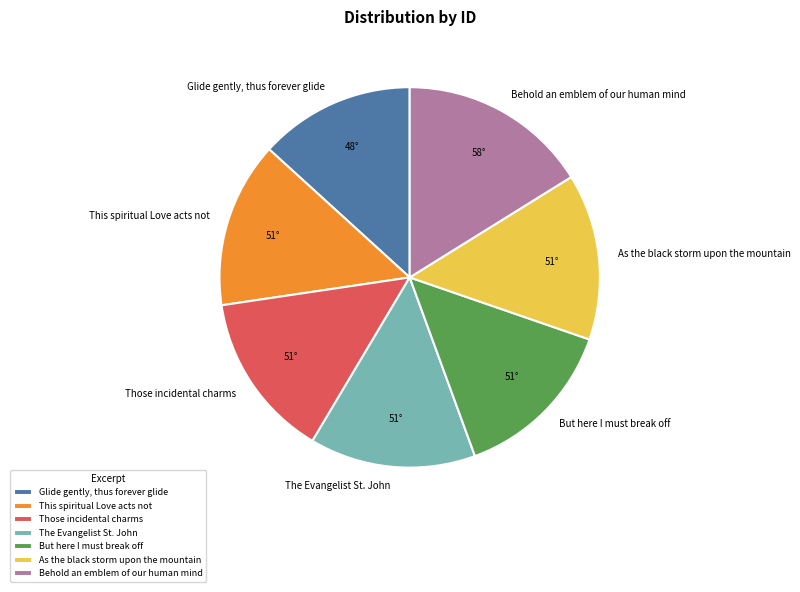

Does Those incidental charms account for over 50% of the chart?

No